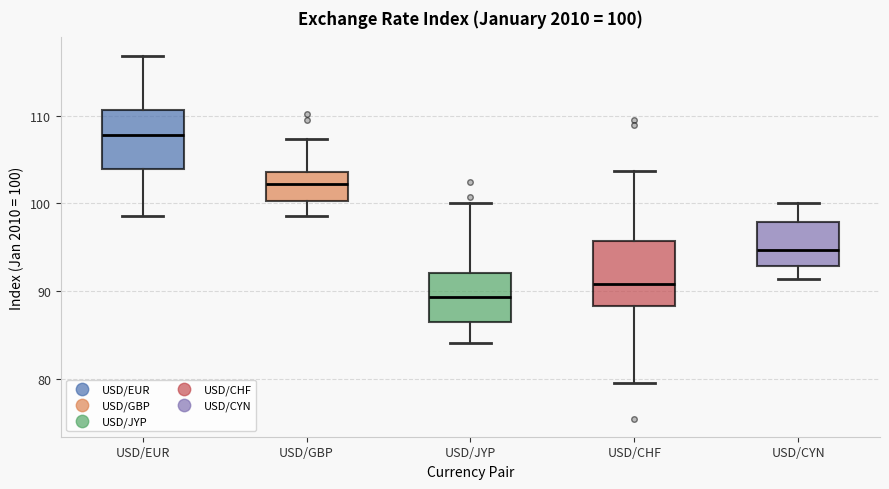

Which box's median line is the highest?

USD/EUR